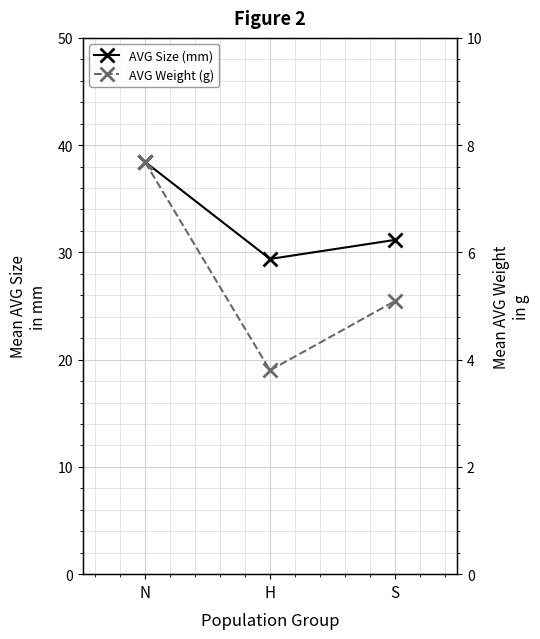

Which category has the highest value across all series?

N